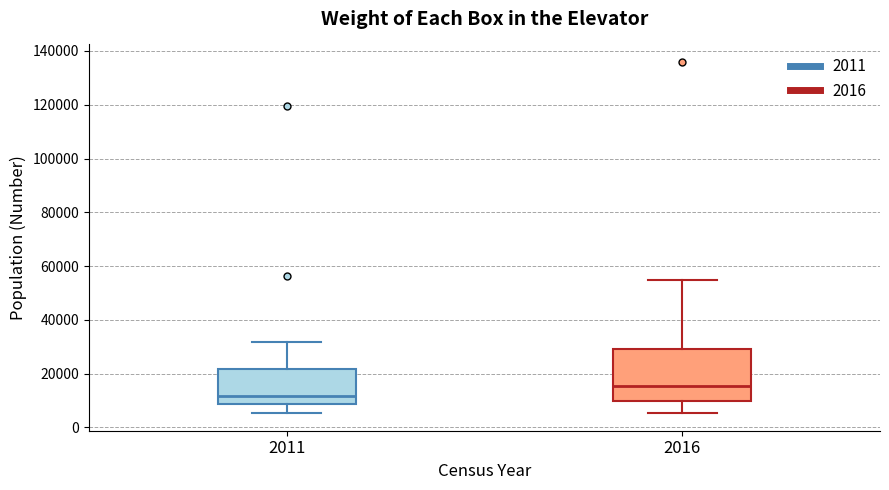

Reading left to right, transcribe this box plot: for each box, give where its median line is, the range the box spans, and where its two whiskers end, as read against the y-axis. The values are not printed on the chart, so give them approximately, as read against the axis.

2011: median 12000, box 8000 to 22000, whiskers 6000 to 32000
2016: median 16000, box 10000 to 30000, whiskers 6000 to 54000